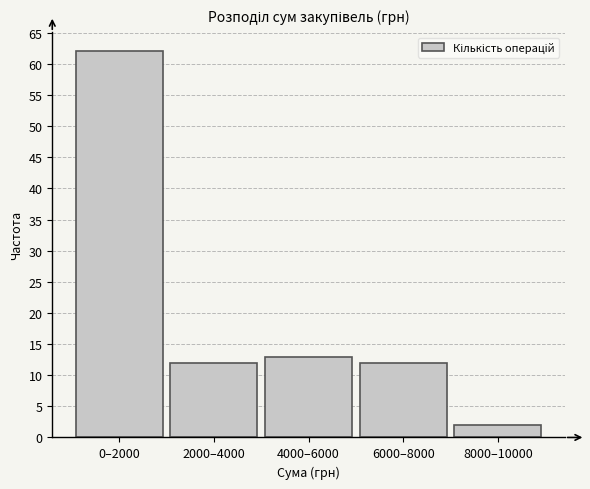

Reading left to right, extract all data points from this chart.

62	12	13	12	2